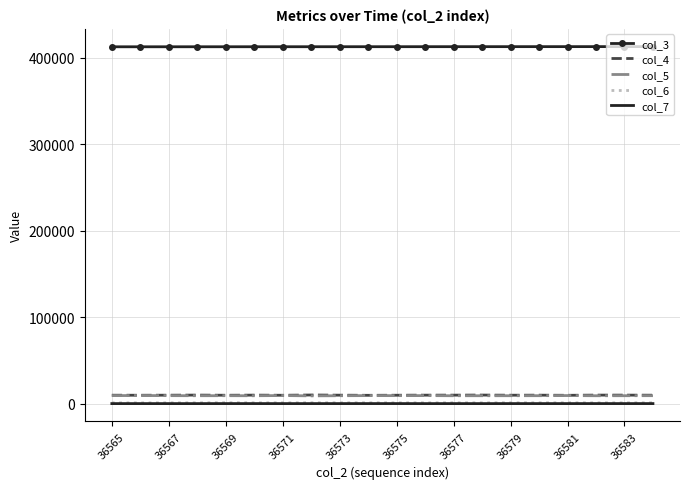

What is the maximum value shown in the chart?

412731